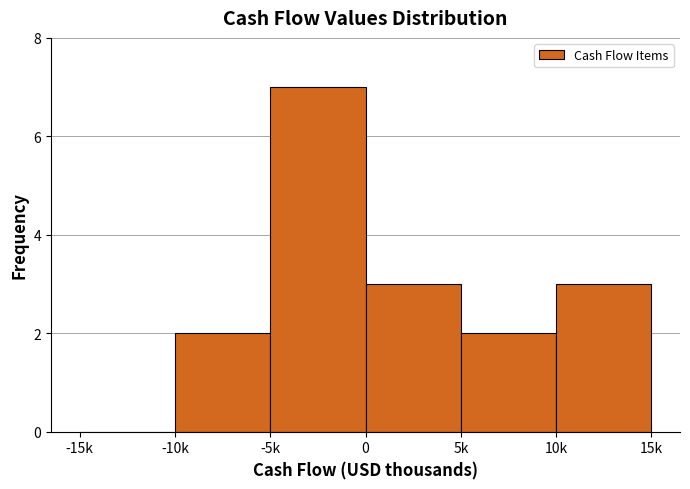

Reading left to right, transcribe all the data shown in this chart.

-15k=0	-10k=2	-5k=7	0=3	5k=2	10k=3